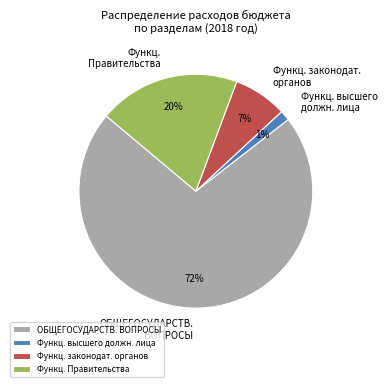

Which category has the smallest portion of the pie?

Функц. высшего должн. лица